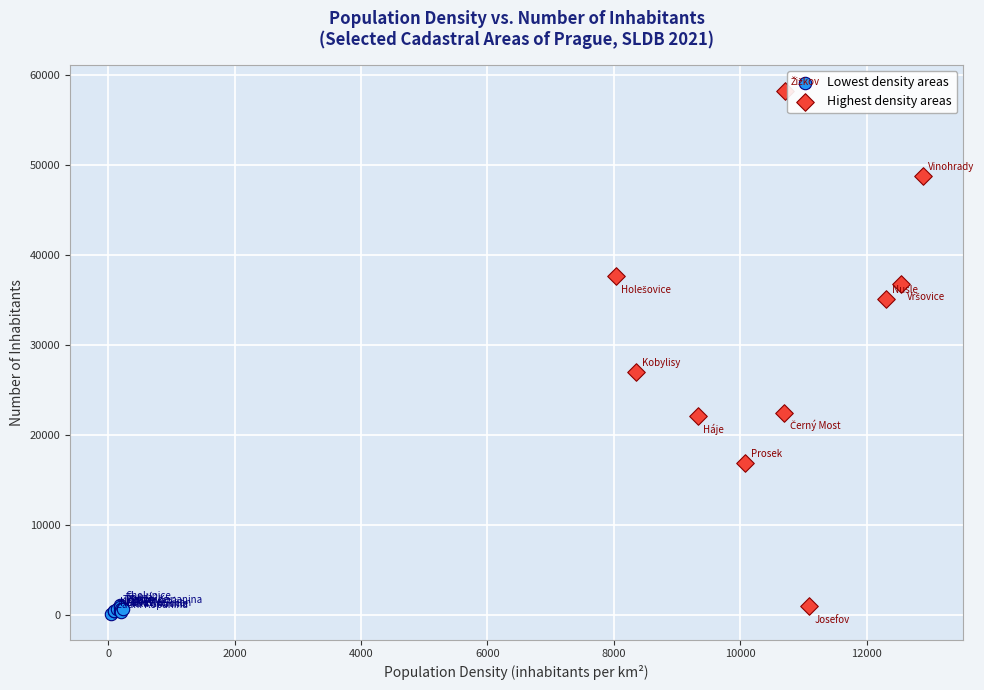

Which series reaches the maximum Y coordinate?

Highest density areas